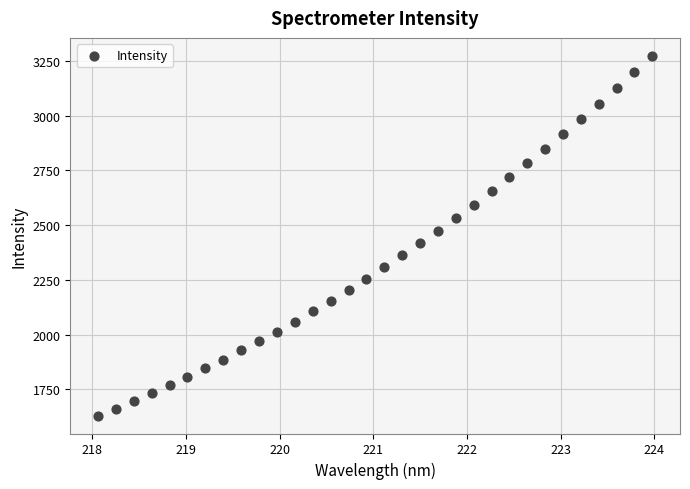

What is the range of X values (max minus min)?

5.9